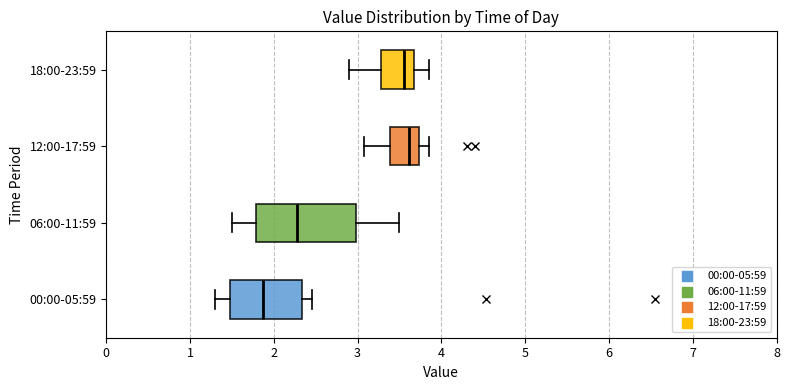

Reading bottom to top, transcribe this box plot: for each box, give where its median line is, the range the box spans, and where its two whiskers end, as read against the x-axis. The values are not printed on the chart, so give them approximately, as read against the axis.

00:00-05:59: median 1.9, box 1.5 to 2.3, whiskers 1.3 to 2.5
06:00-11:59: median 2.3, box 1.8 to 3.0, whiskers 1.5 to 3.5
12:00-17:59: median 3.6, box 3.4 to 3.7, whiskers 3.1 to 3.9
18:00-23:59: median 3.6, box 3.3 to 3.7, whiskers 2.9 to 3.9